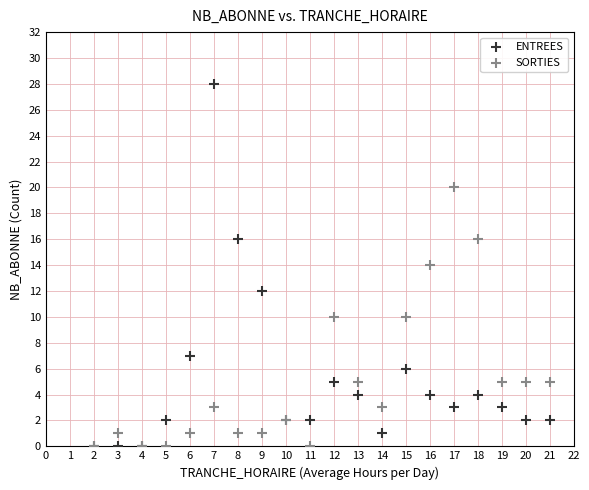

What are all the series names shown in the legend?

ENTREES, SORTIES